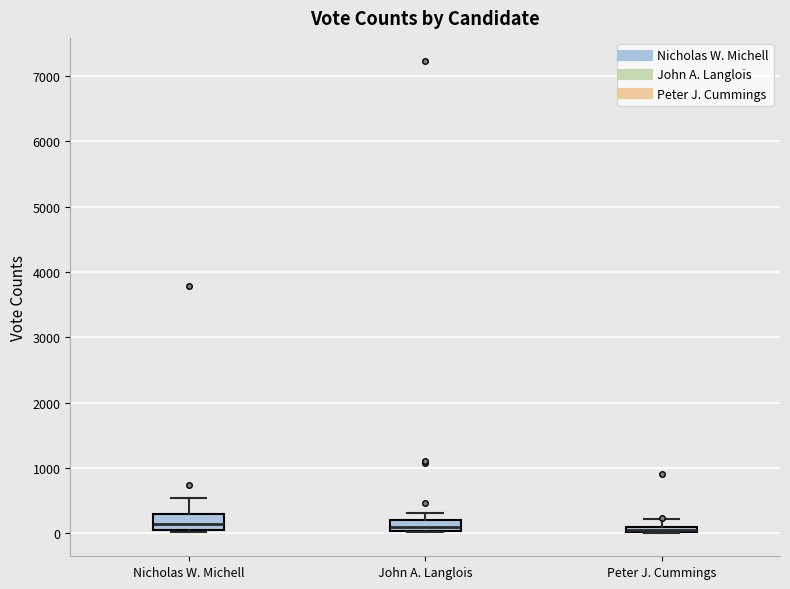

Where is the lower edge of the box for John A. Langlois on the y-axis? The values are not printed on the chart, so give them approximately, as read against the axis.

0